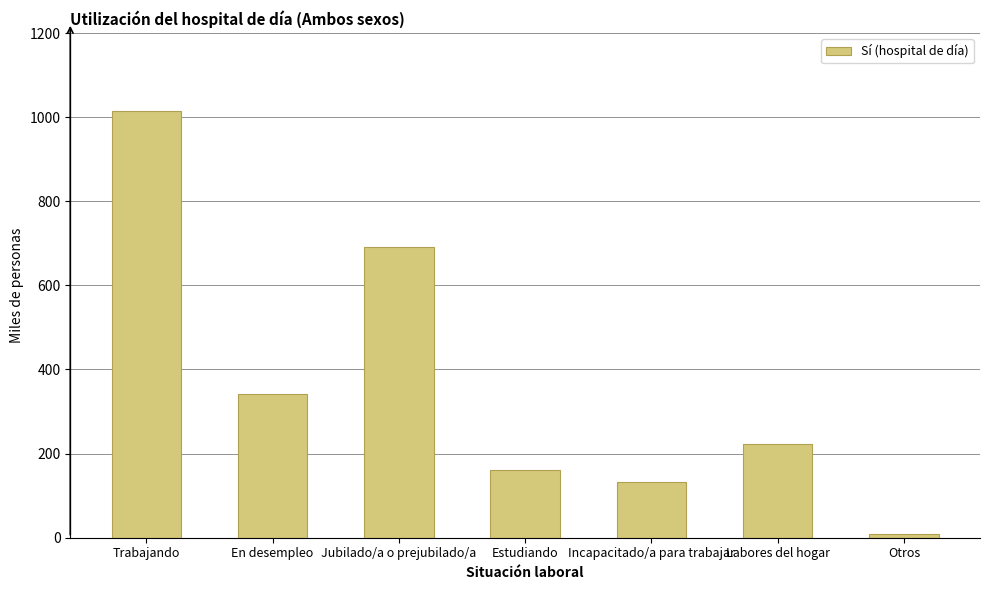

Is it true that the value at Otros is 8.4?

True